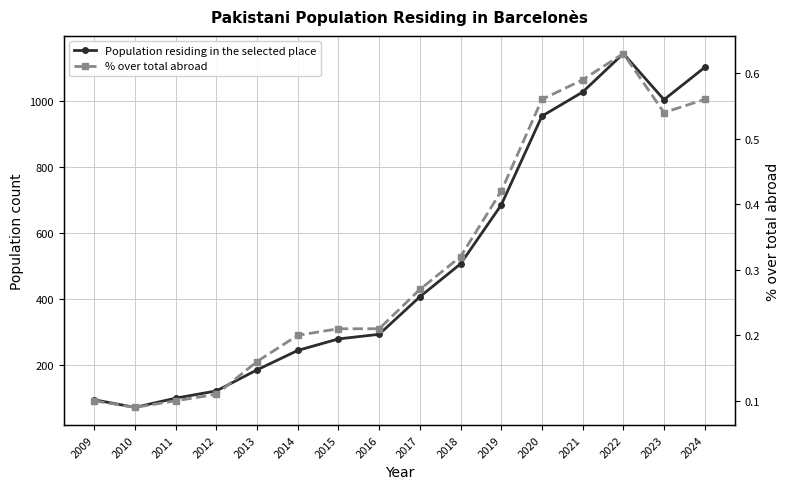

True or false: Population residing in the selected place and % over total abroad cross at least once.

False